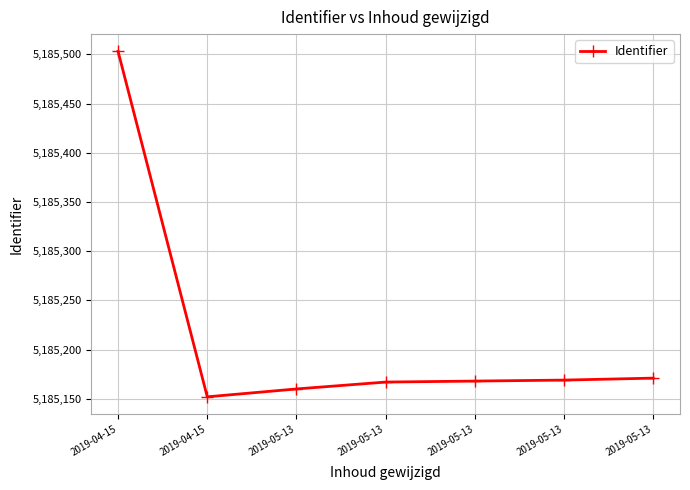

Between 2019-05-13 and 2019-04-15, which is larger?

2019-05-13